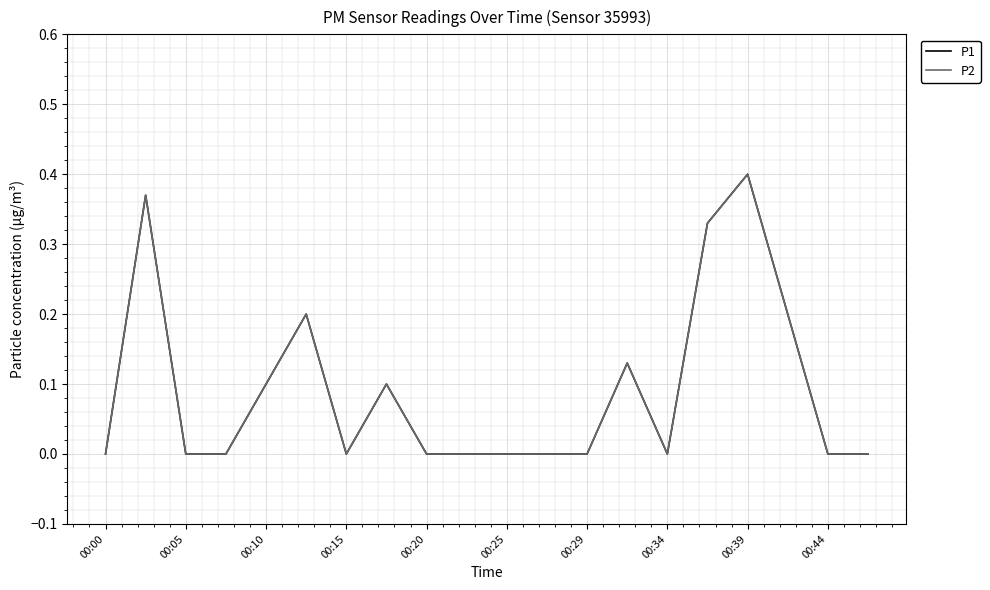

Reading left to right, extract all data points from this chart.

P1: 0.0	0.4	0.0	0.0	0.1	0.2	0.0	0.1	0.0	0.0	0.0	0.0	0.0	0.1	0.0	0.3	0.4	0.2	0.0	0.0
P2: 0.0	0.4	0.0	0.0	0.1	0.2	0.0	0.1	0.0	0.0	0.0	0.0	0.0	0.1	0.0	0.3	0.4	0.2	0.0	0.0